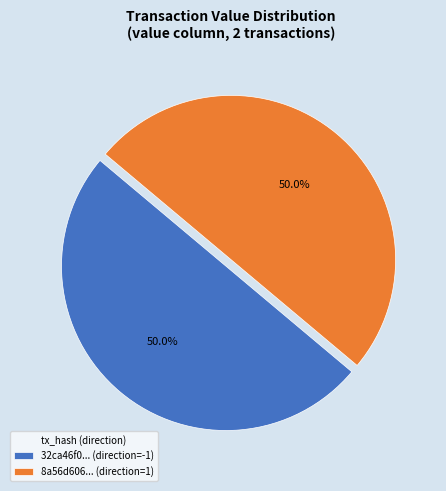

What is the ratio of the value at 8a56d606... (direction=1) to the value at 32ca46f0... (direction=-1)?

1.0